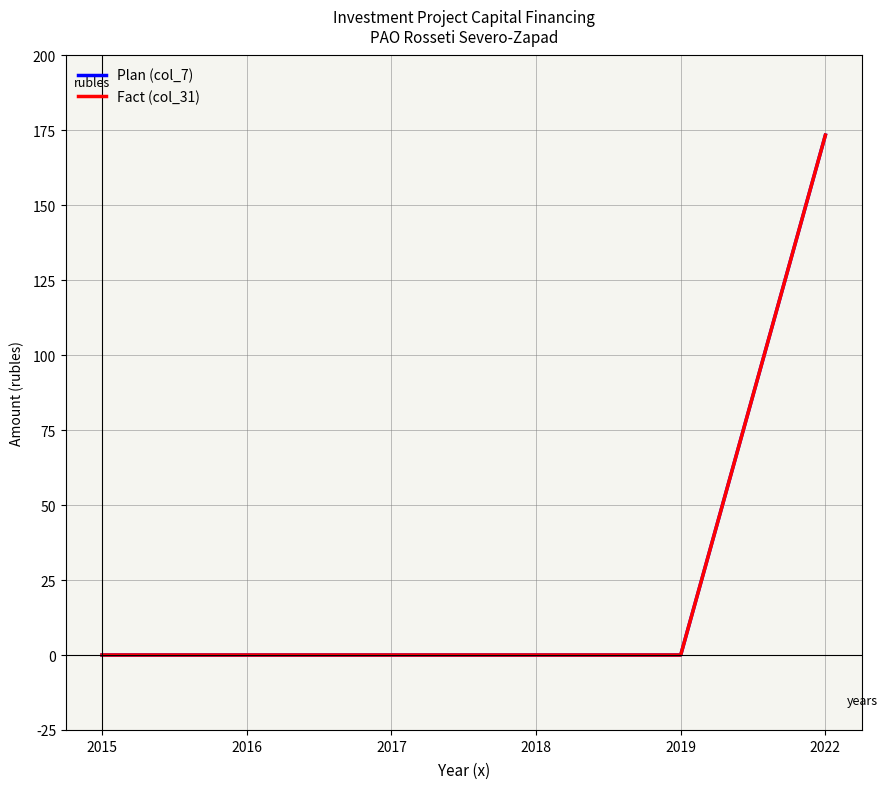

List the series in order of their peak value, lowest first.

Plan (col_7), Fact (col_31)